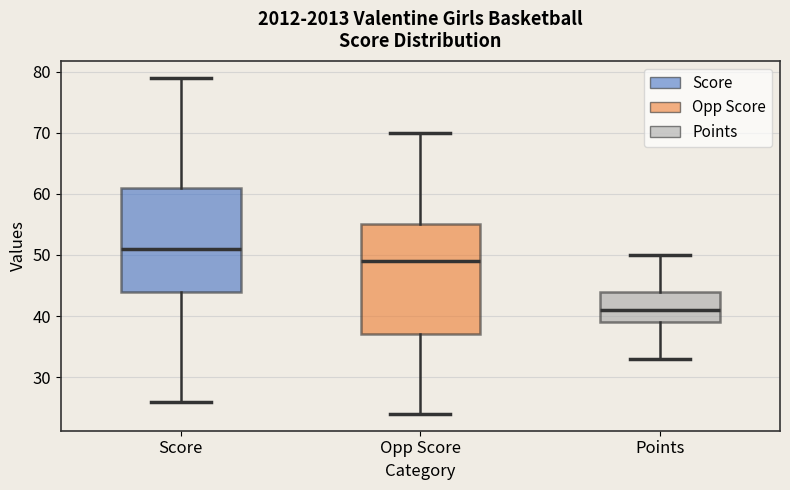

Comparing the boxes themselves (not the whiskers), which one is the tallest?

Opp Score